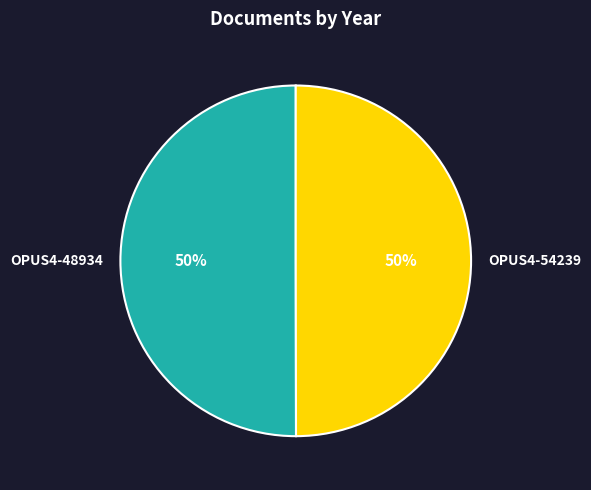

What percentage is the OPUS4-54239 slice, to the nearest percent?

50%